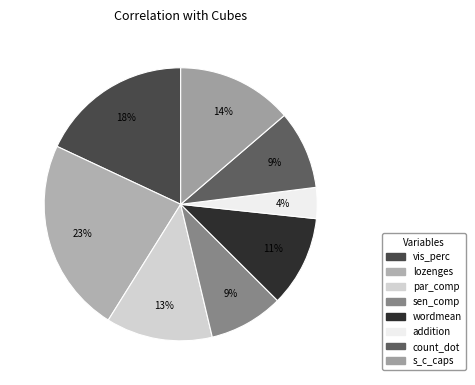

To the nearest percent, what portion does sen_comp represent?

9%